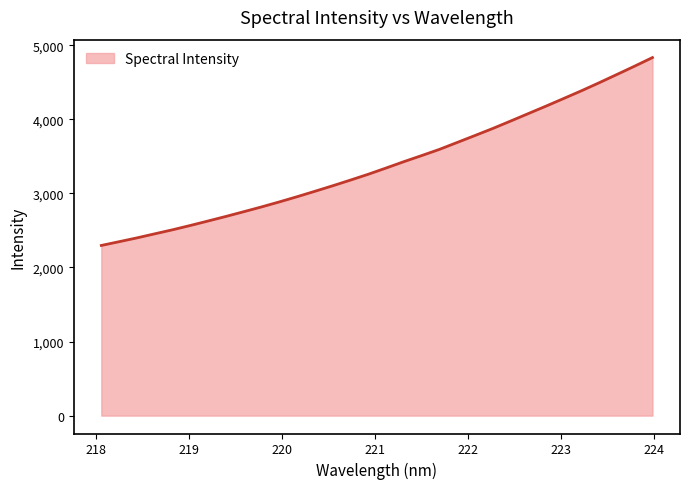

What is the minimum value shown in the chart?

2296.5